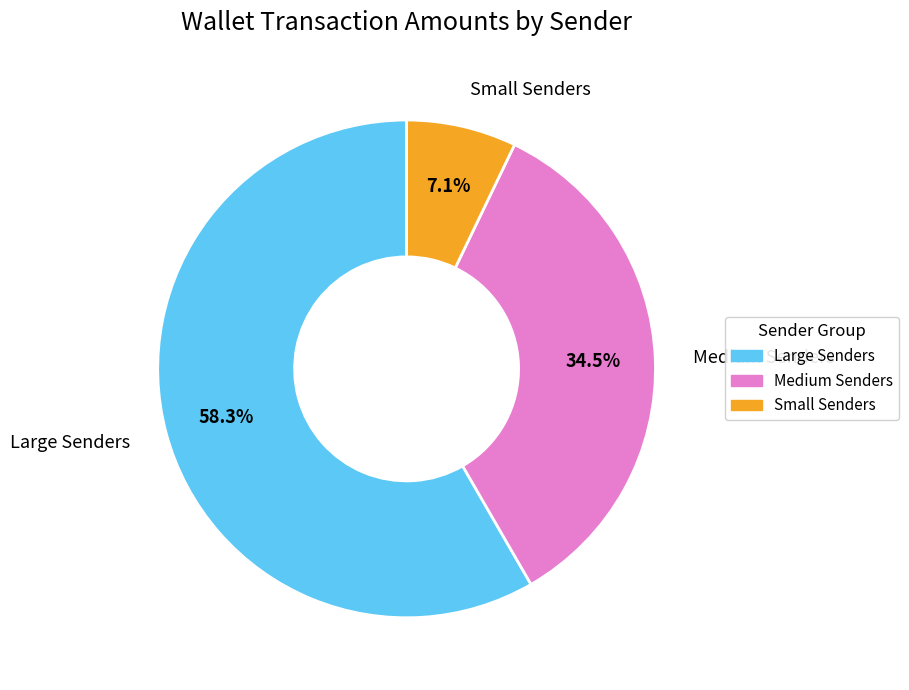

Count the number of slices in the pie.

3